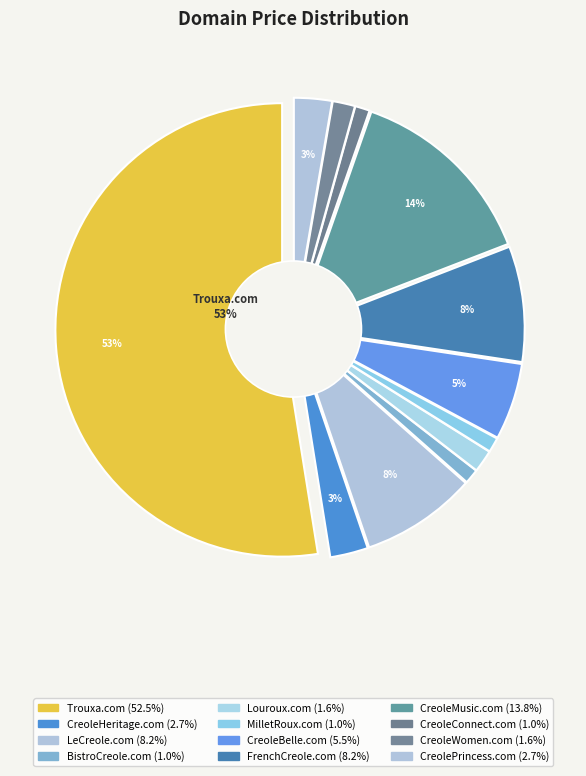

How many slices are in this pie chart?

12